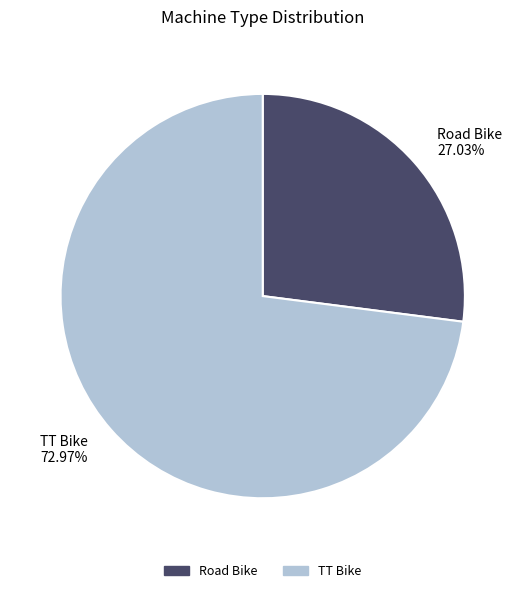

Is it true that Road Bike is 27% of the pie?

True